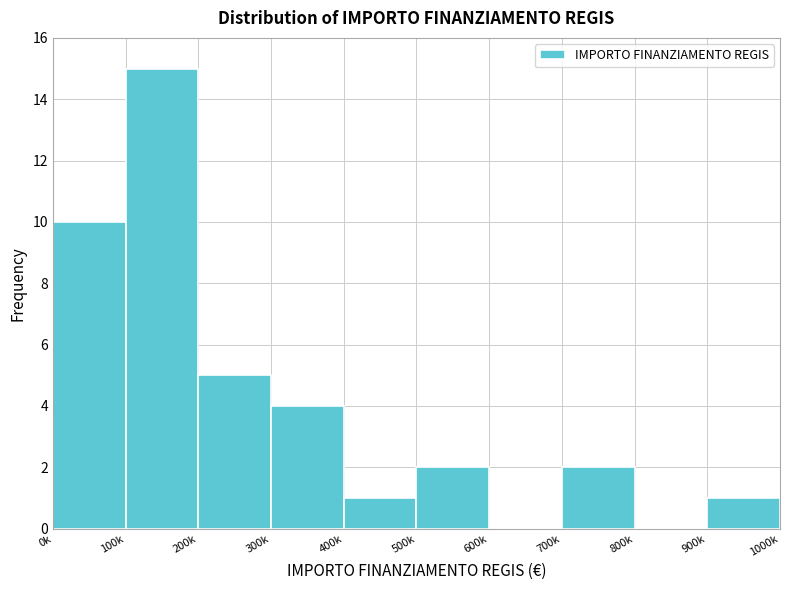

Reading right to left, extract all data points from this chart.

900k=1	800k=0	700k=2	600k=0	500k=2	400k=1	300k=4	200k=5	100k=15	0k=10